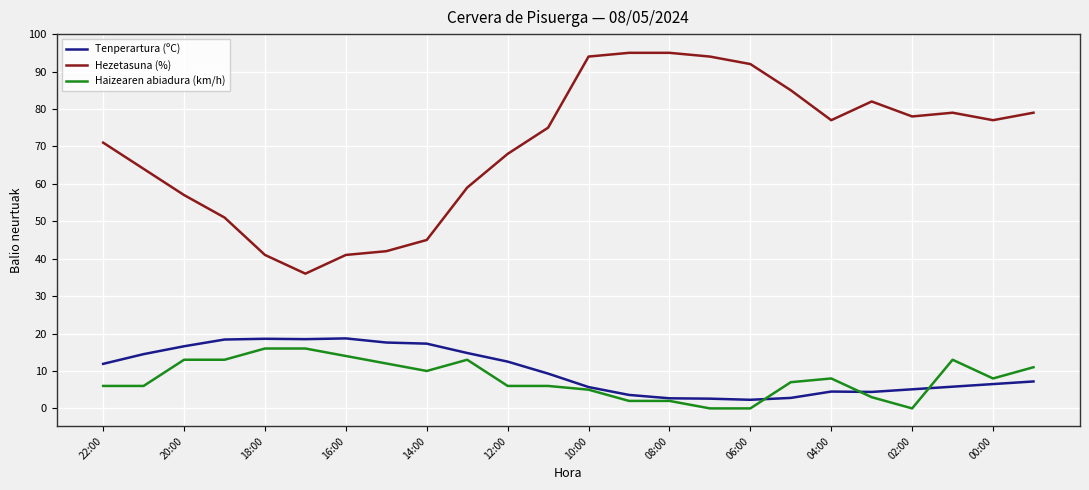

What is the maximum value shown in the chart?

95.0